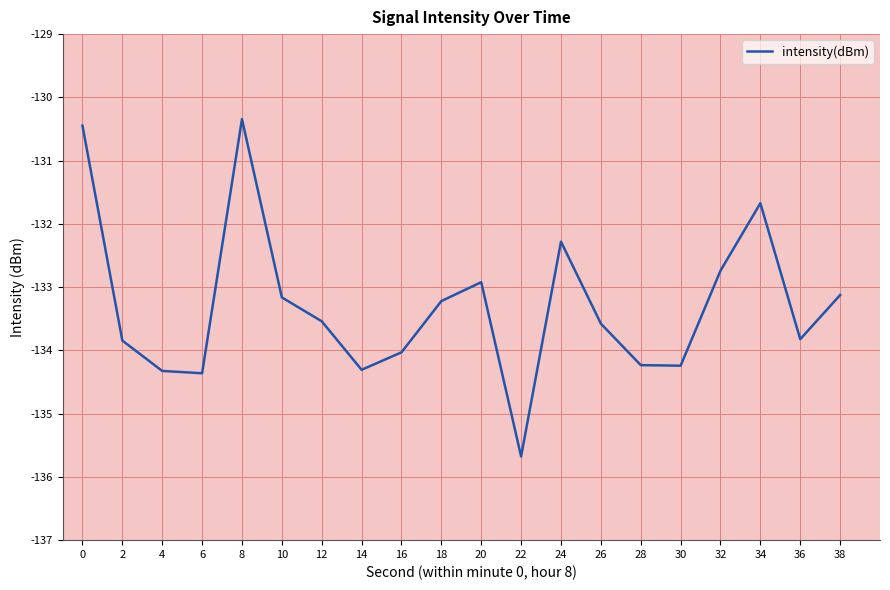

What value does the data have at 38?

-133.1